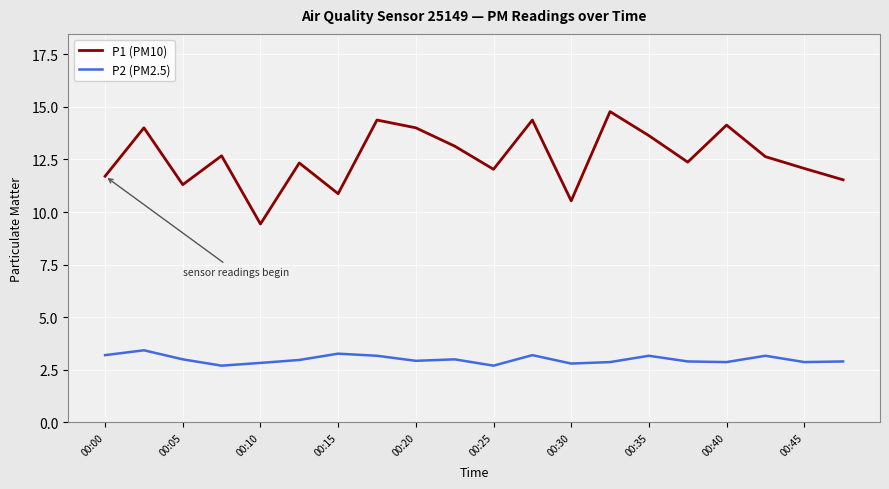

What is the difference between the maximum and minimum values in the P2 (PM2.5) series?

0.7